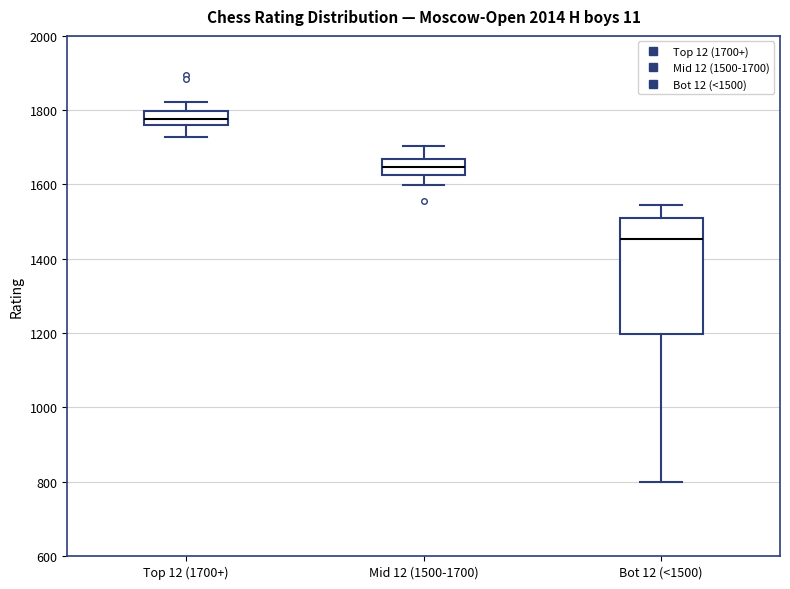

Comparing the boxes themselves (not the whiskers), which one is the tallest?

Bot 12 (<1500)